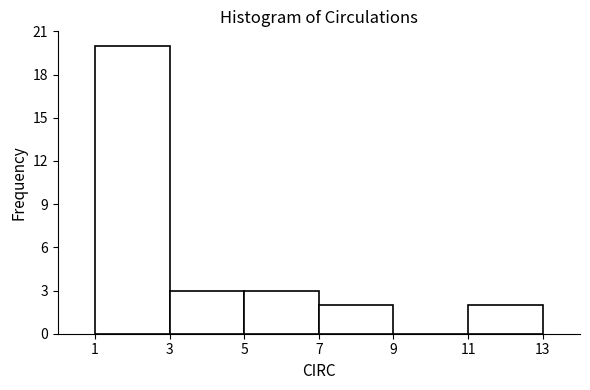

Over which range of the x-axis is the bar tallest?

1 to 3